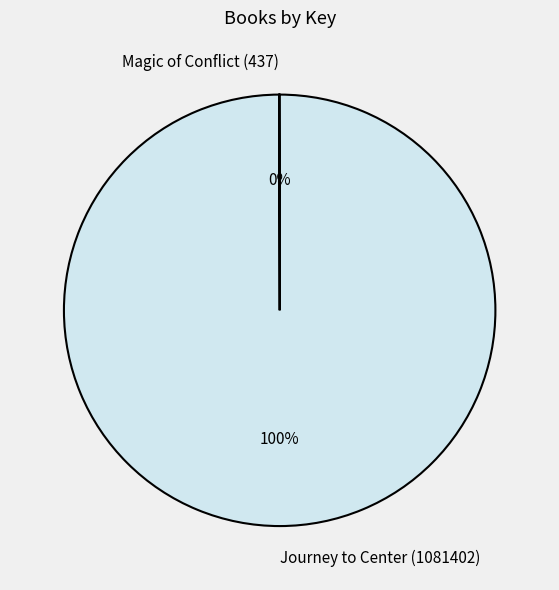

To the nearest percent, what percentage of the pie is Journey to Center (1081402)?

100%